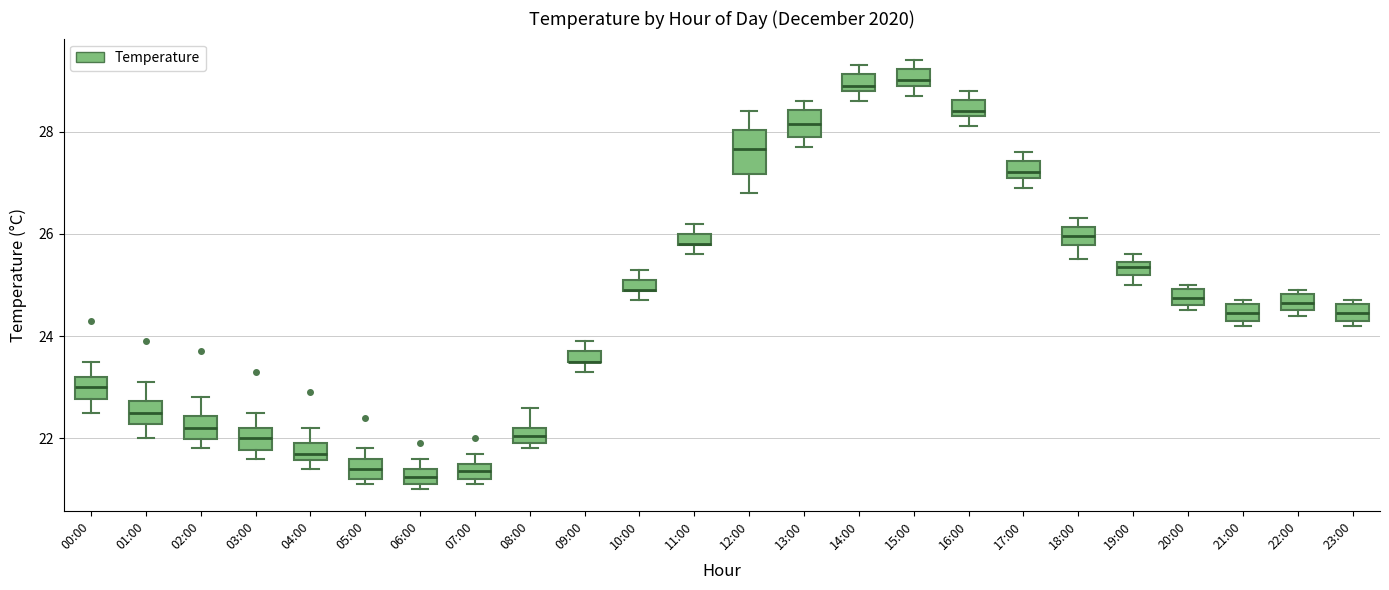

Where is the upper edge of the box for 08:00 on the y-axis? The values are not printed on the chart, so give them approximately, as read against the axis.

22.2